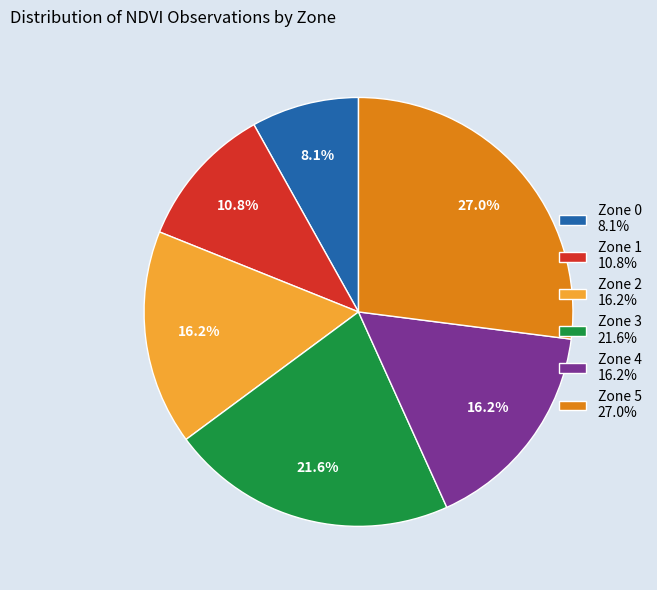

The Zone 0 slice represents 17% of the pie. True or false?

False